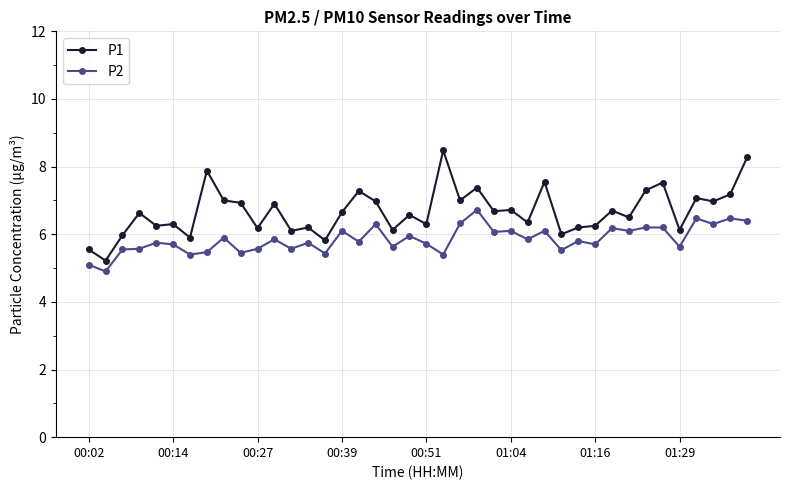

Rank the series by their maximum value, from highest to lowest.

P1, P2